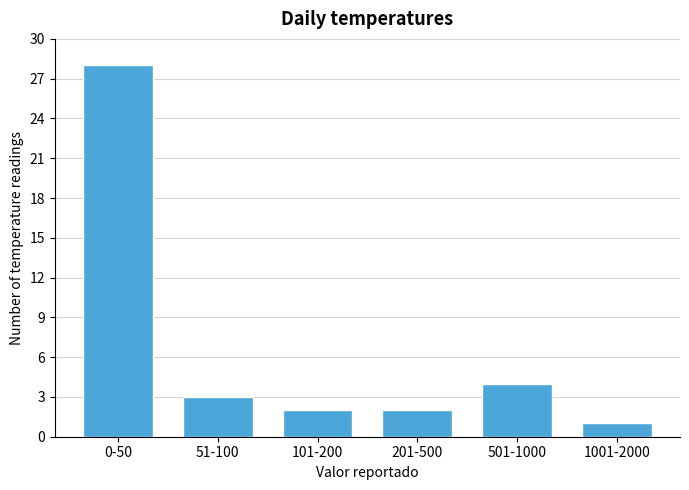

Reading left to right, extract all data points from this chart.

0-50=28	51-100=3	101-200=2	201-500=2	501-1000=4	1001-2000=1